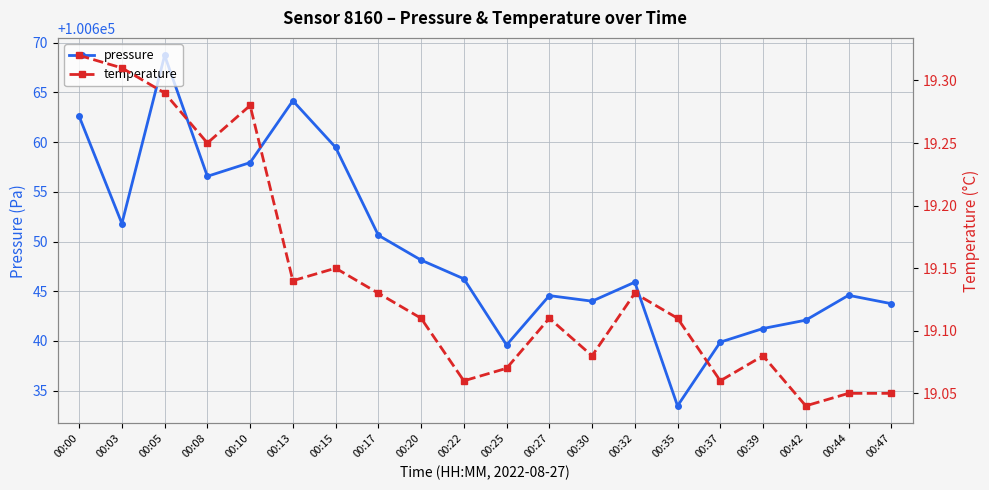

True or false: temperature and pressure cross at least once.

False